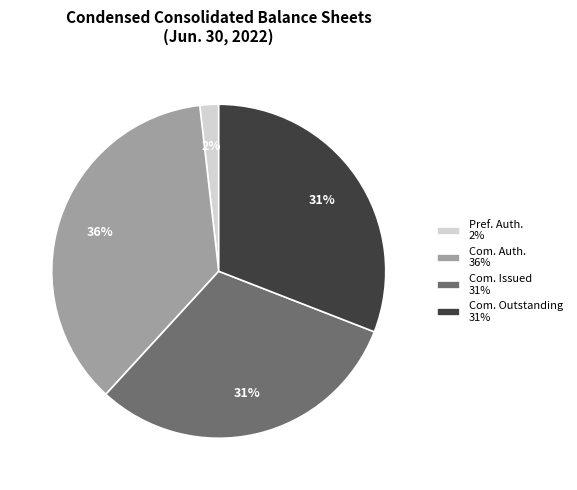

To the nearest percent, what is the average slice percentage?

25%